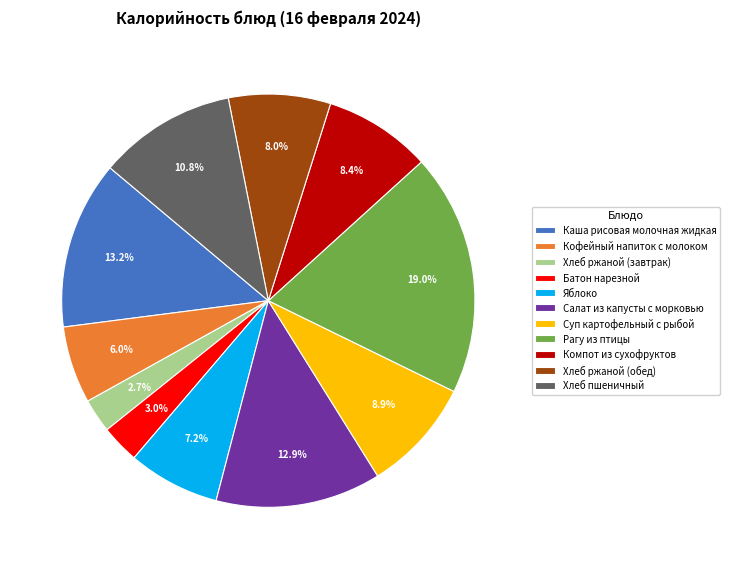

What is the ratio of the value at Компот из сухофруктов to the value at Батон нарезной?

2.8